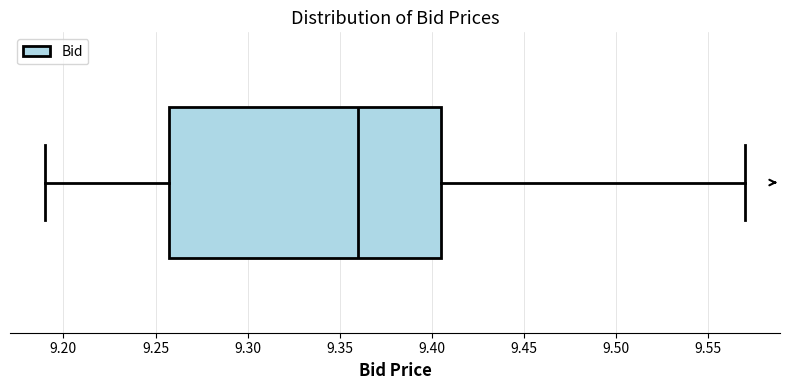

Read this box plot against the x-axis: the position of the median line, the range covered by the box, and the ends of both whiskers. The values are not printed on the chart, so give them approximately, as read against the axis.

median 9.360, box 9.260 to 9.405, whiskers 9.190 to 9.570